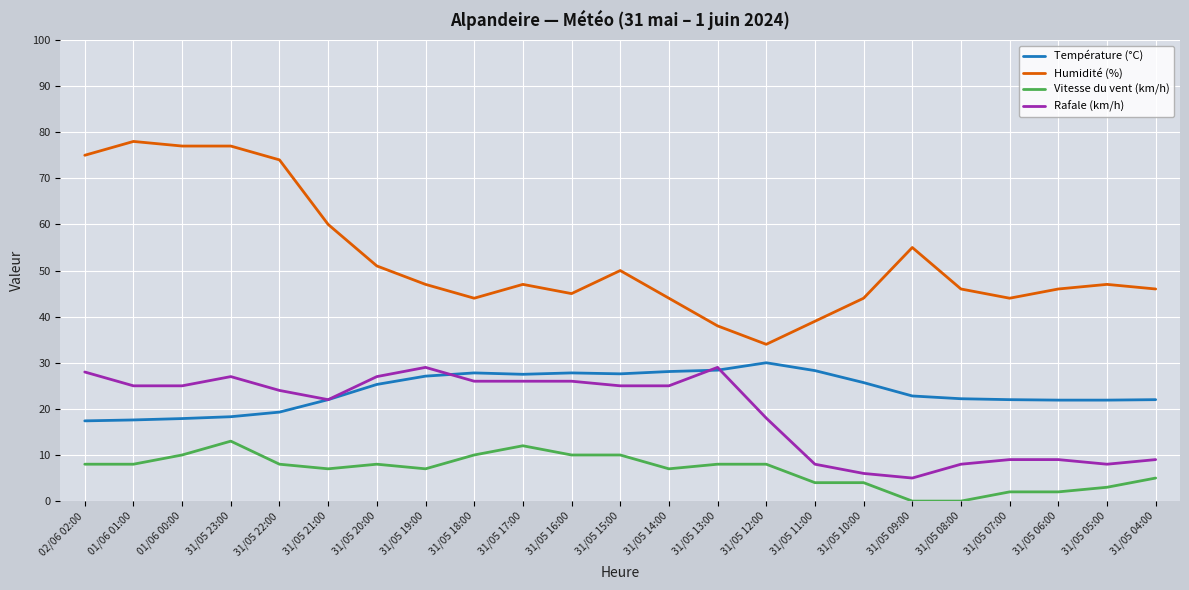

Is it true that Vitesse du vent (km/h) equals 8.0 at 31/05 12:00?

True